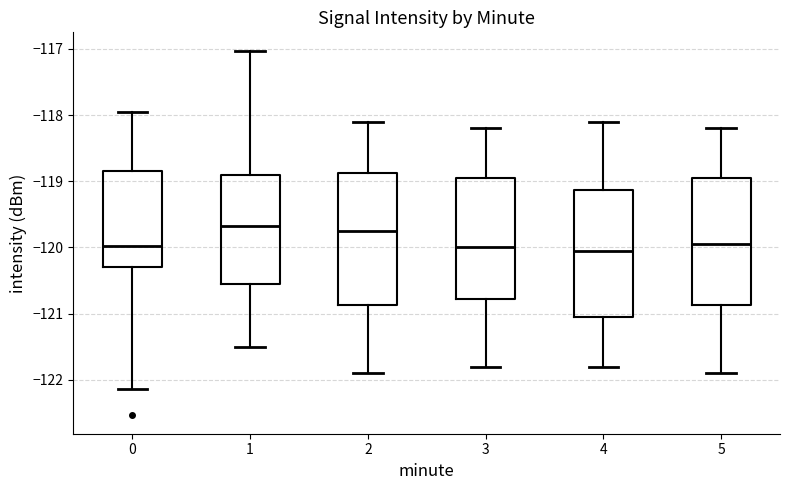

Reading left to right, transcribe this box plot: for each box, give where its median line is, the range the box spans, and where its two whiskers end, as read against the y-axis. The values are not printed on the chart, so give them approximately, as read against the axis.

0: median -120.0, box -120.3 to -118.8, whiskers -122.1 to -118.0
1: median -119.7, box -120.5 to -118.9, whiskers -121.5 to -117.0
2: median -119.7, box -120.9 to -118.9, whiskers -121.9 to -118.1
3: median -120.0, box -120.8 to -118.9, whiskers -121.8 to -118.2
4: median -120.0, box -121.0 to -119.1, whiskers -121.8 to -118.1
5: median -119.9, box -120.9 to -118.9, whiskers -121.9 to -118.2